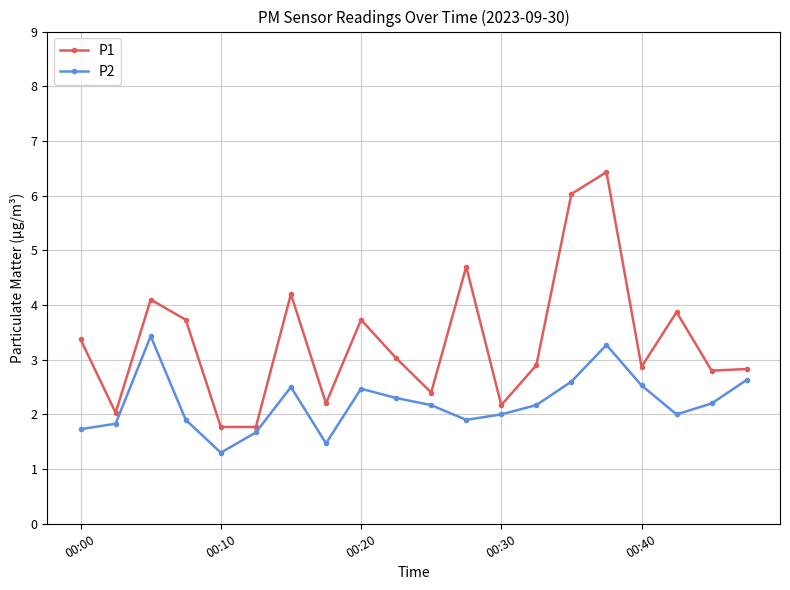

Is this an area chart (filled region under the line)?

No